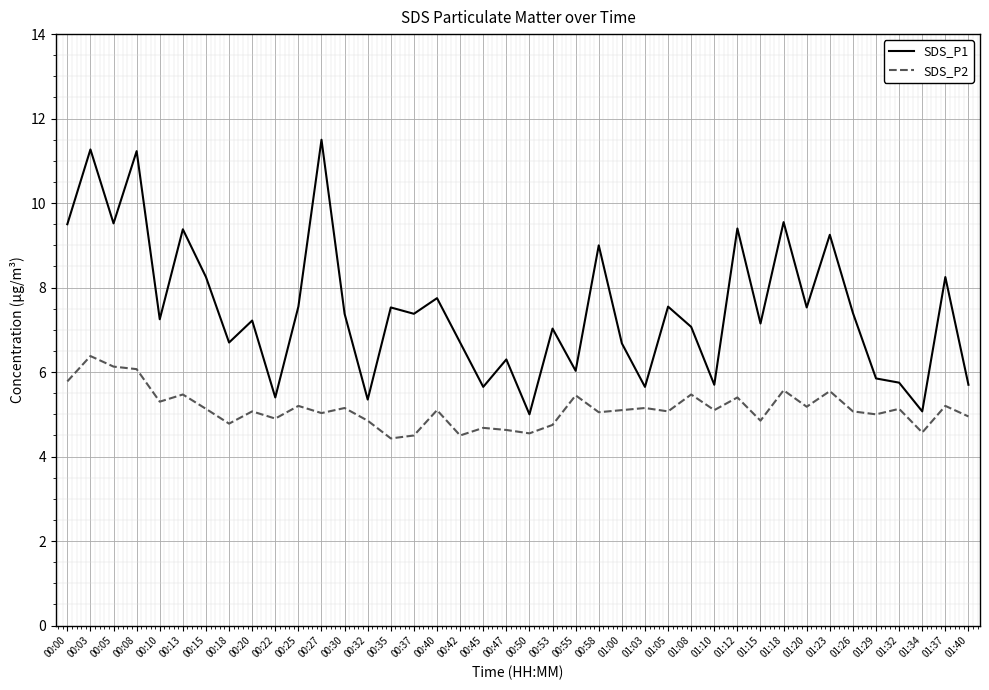

True or false: SDS_P1 and SDS_P2 cross at least once.

False